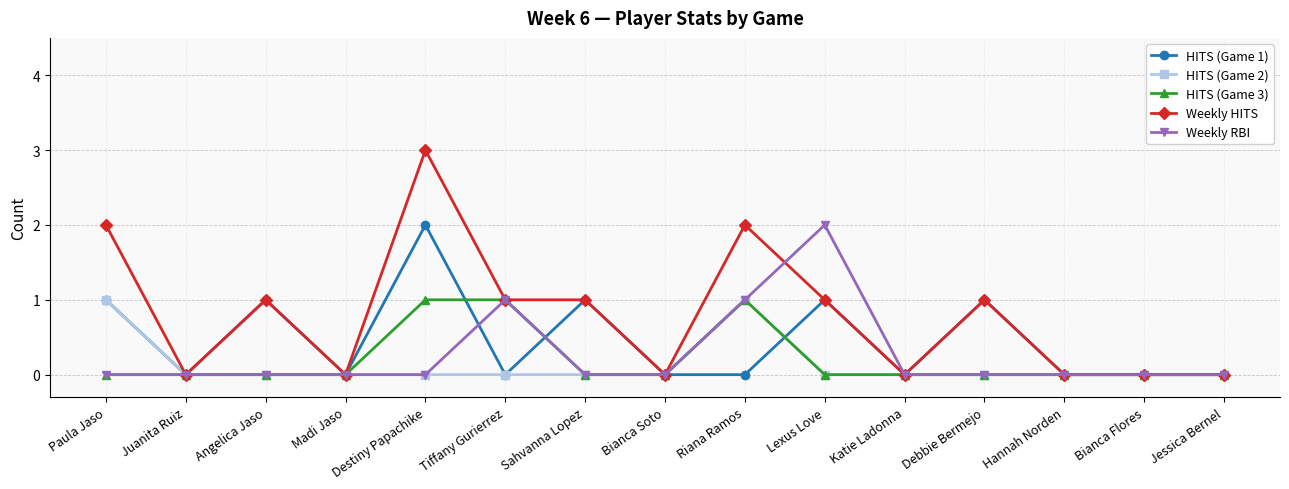

Reading right to left, what are all the values shown in this chart?

HITS (Game 1): 0	0	0	1	0	1	0	0	1	0	2	0	1	0	1
HITS (Game 2): 0	0	0	0	0	0	1	0	0	0	0	0	0	0	1
HITS (Game 3): 0	0	0	0	0	0	1	0	0	1	1	0	0	0	0
Weekly HITS: 0	0	0	1	0	1	2	0	1	1	3	0	1	0	2
Weekly RBI: 0	0	0	0	0	2	1	0	0	1	0	0	0	0	0